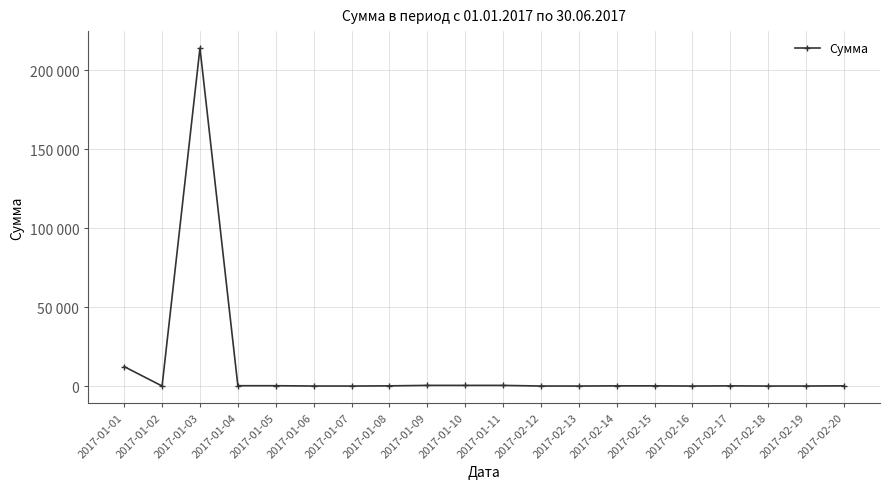

Between 2017-01-01 and 2017-02-13, which is larger?

2017-01-01